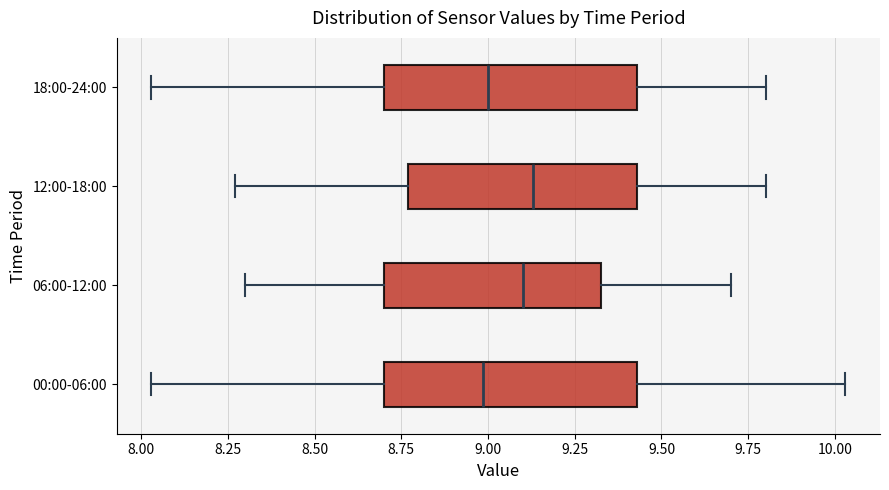

Where does the median line of the box for 00:00-06:00 sit on the x-axis? The values are not printed on the chart, so give them approximately, as read against the axis.

9.00